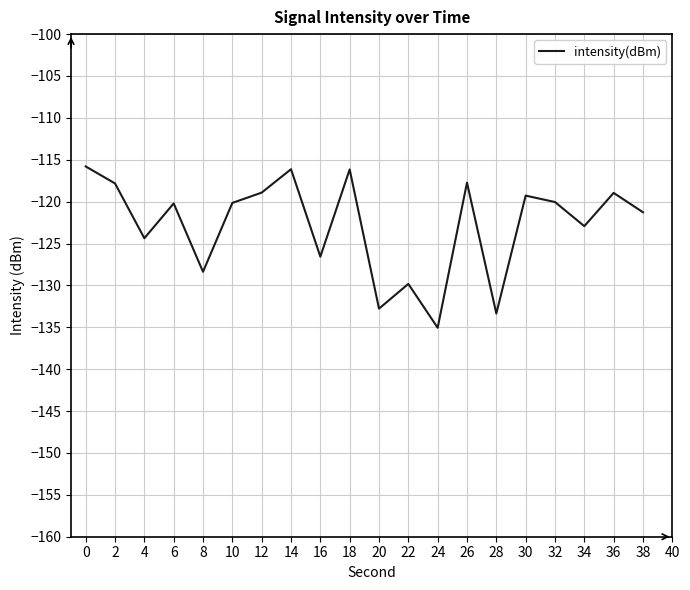

What is the greatest value displayed?

-115.8